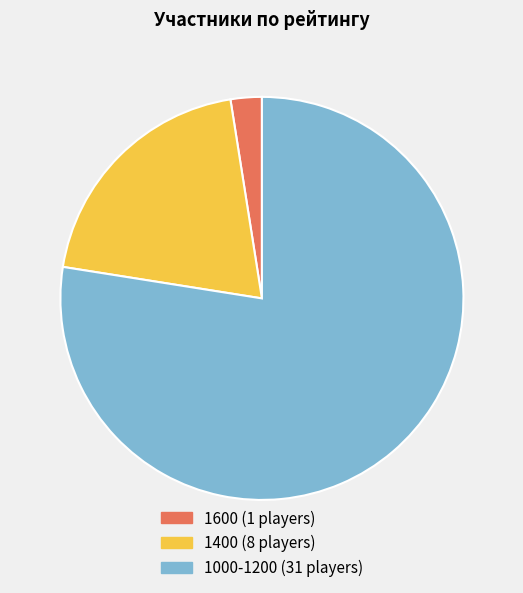

True or false: 1400 accounts for 20% of the total.

True